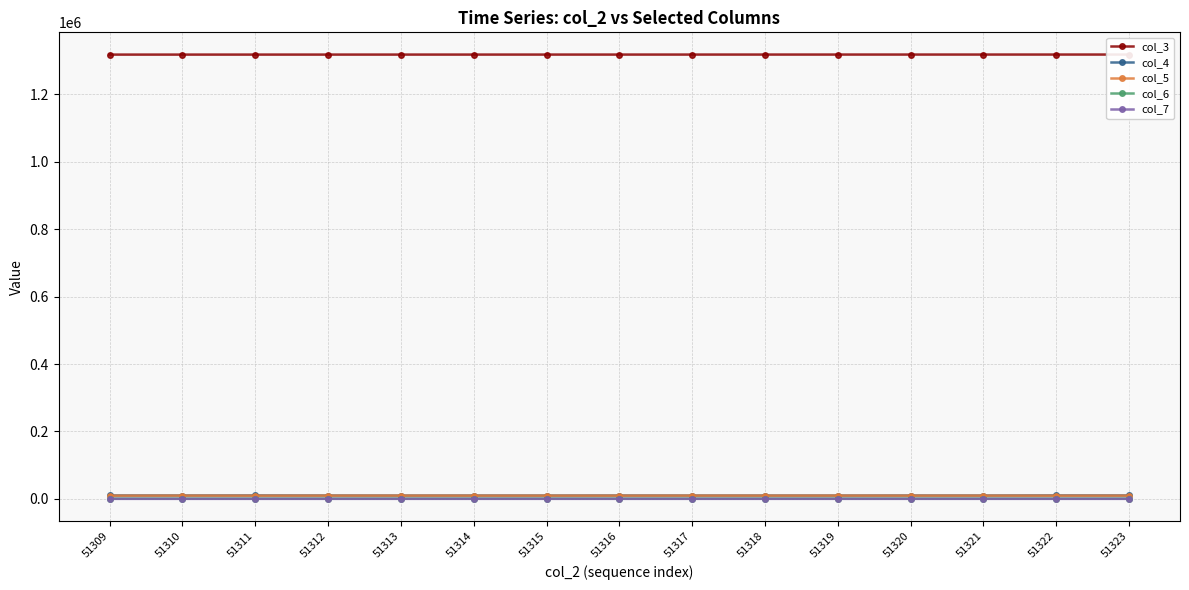

What are all the series names shown in the legend?

col_3, col_4, col_5, col_6, col_7